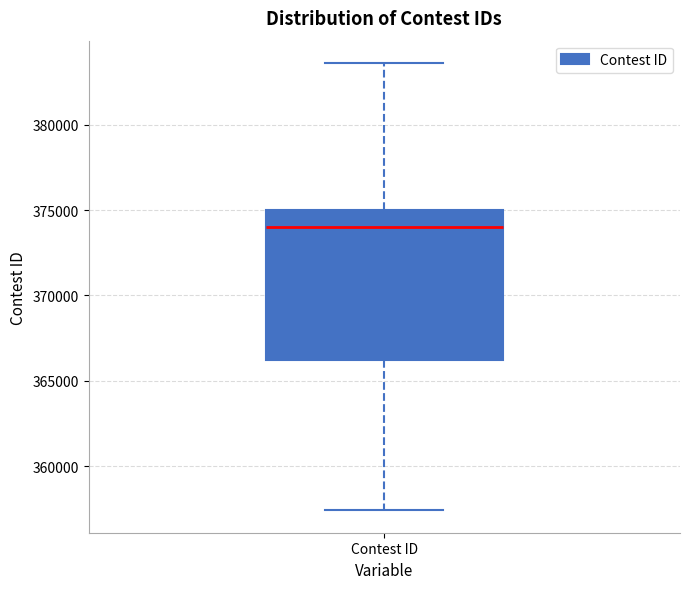

Read this box plot against the y-axis: the position of the median line, the range covered by the box, and the ends of both whiskers. The values are not printed on the chart, so give them approximately, as read against the axis.

median 374000, box 366000 to 375000, whiskers 357500 to 383500